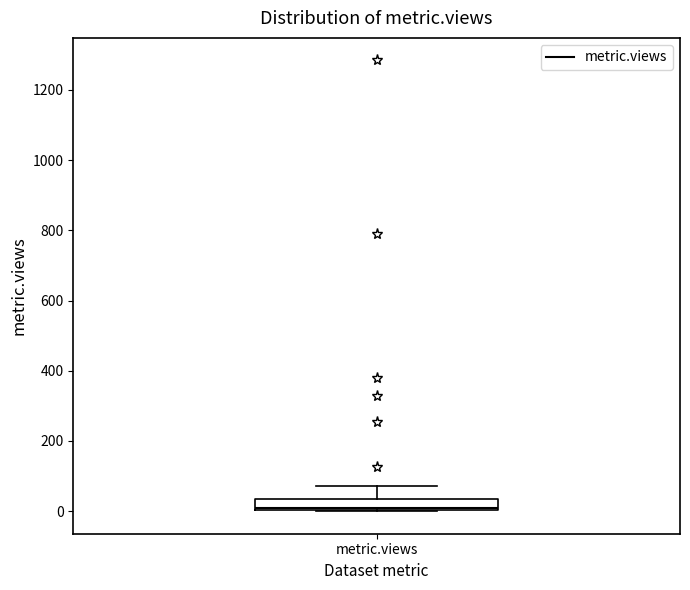

Read this box plot against the y-axis: the position of the median line, the range covered by the box, and the ends of both whiskers. The values are not printed on the chart, so give them approximately, as read against the axis.

median 0, box 0 to 40, whiskers 0 to 80